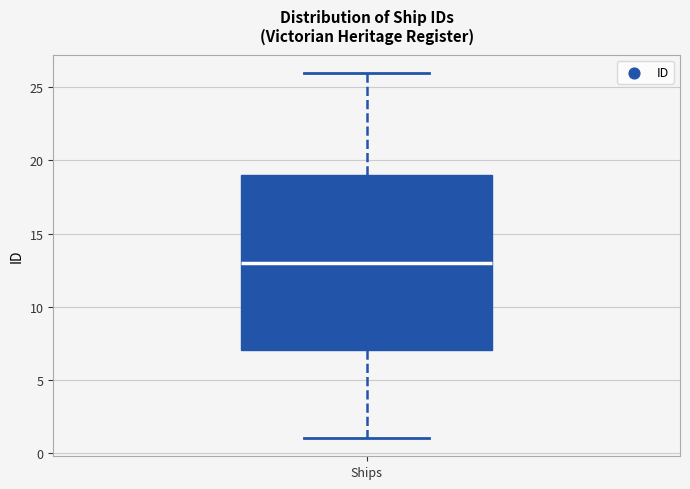

Read this box plot against the y-axis: the position of the median line, the range covered by the box, and the ends of both whiskers. The values are not printed on the chart, so give them approximately, as read against the axis.

median 13, box 7 to 19, whiskers 1 to 26